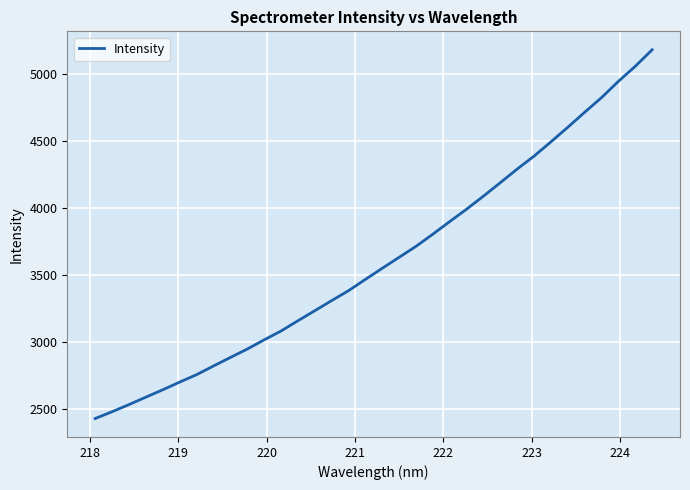

What is the minimum value shown in the chart?

2431.0